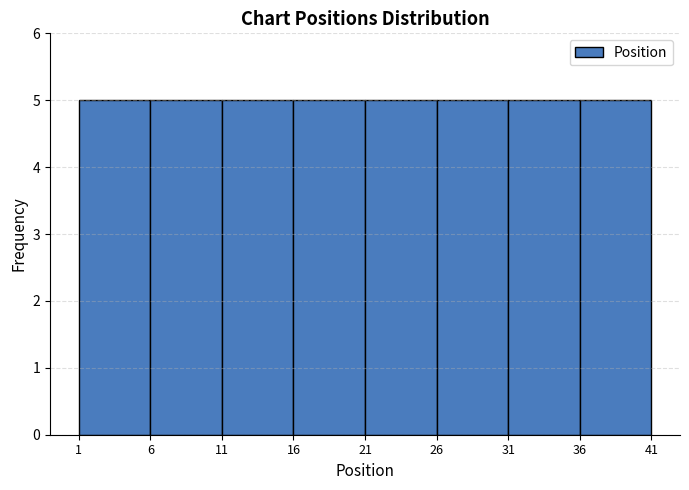

Reading left to right, transcribe this chart: for each bar, give the range it covers on the x-axis and its height. The values are not printed on the chart, so give them approximately, as read against the axis.

1 to 6: 5
6 to 11: 5
11 to 16: 5
16 to 21: 5
21 to 26: 5
26 to 31: 5
31 to 36: 5
36 to 41: 5